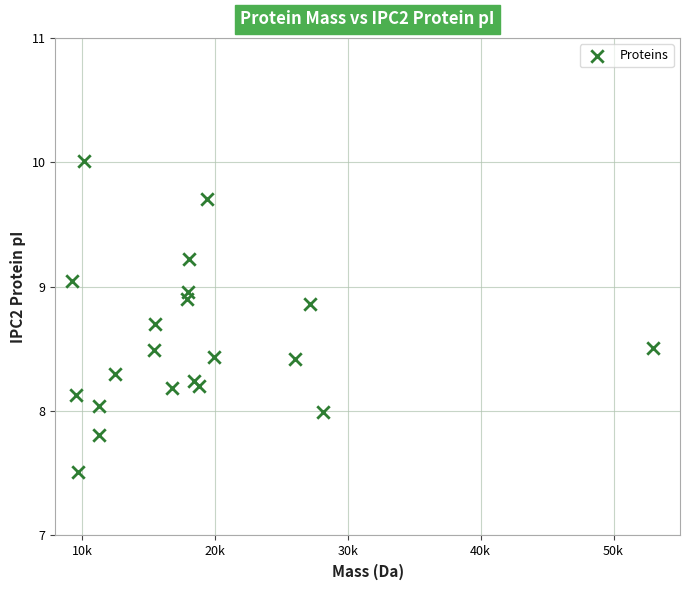

What is the range of X values (max minus min)?

43708.0